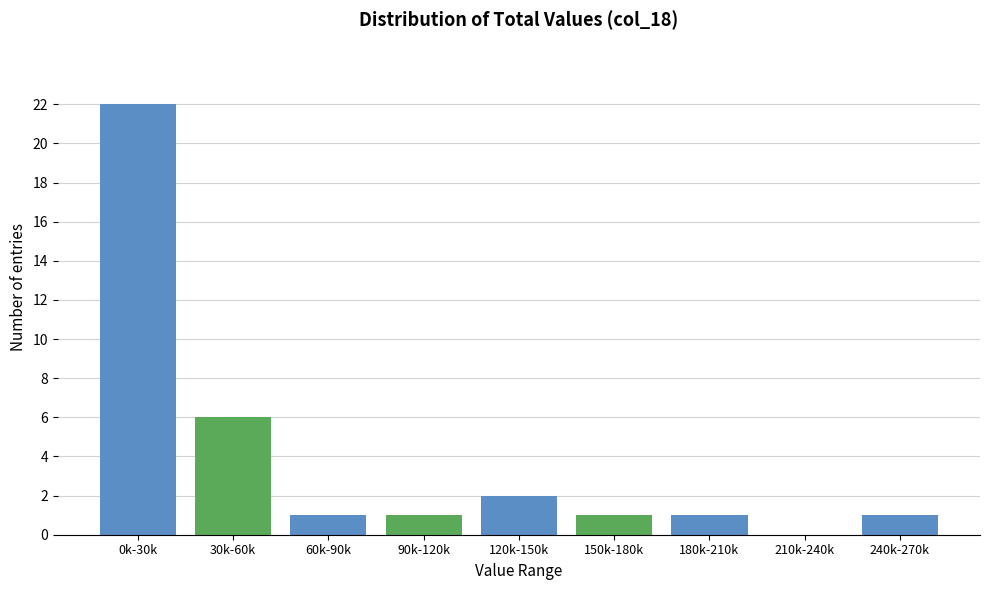

Reading left to right, transcribe all the data shown in this chart.

0k-30k=22	30k-60k=6	60k-90k=1	90k-120k=1	120k-150k=2	150k-180k=1	180k-210k=1	210k-240k=0	240k-270k=1